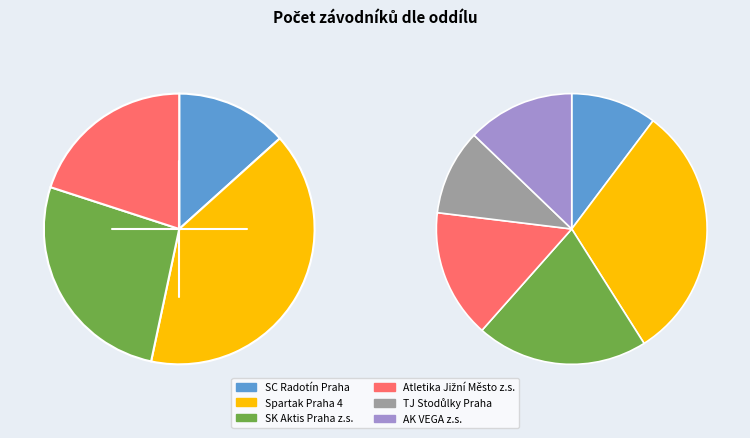

Rank the categories by value from highest to lowest.

Spartak Praha 4, SK Aktis Praha z.s., Atletika Jižní Město z.s., AK VEGA z.s., SC Radotín Praha, TJ Stodůlky Praha